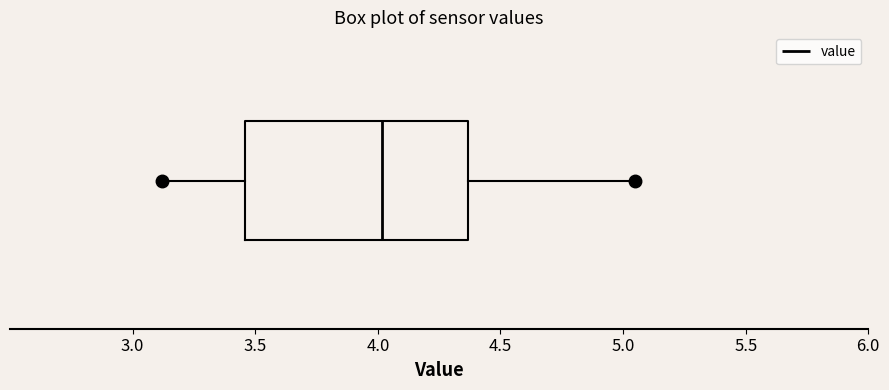

Where does the left whisker of the box end on the x-axis? The values are not printed on the chart, so give them approximately, as read against the axis.

3.10